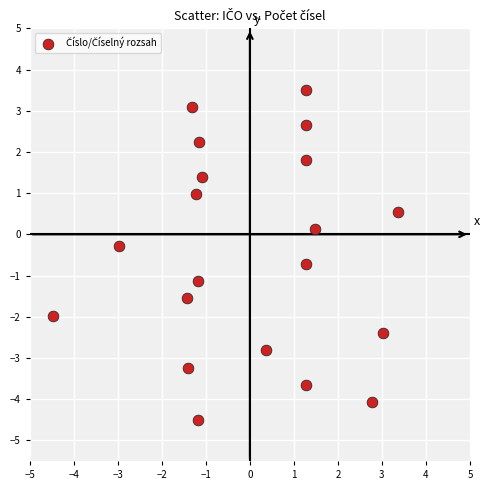

What is the range of X values (max minus min)?

7.8